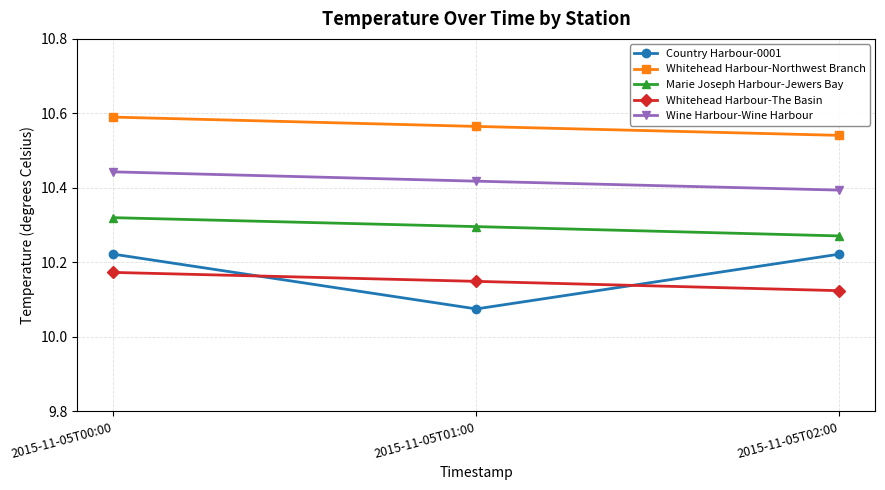

What are all the series names shown in the legend?

Country Harbour-0001, Whitehead Harbour-Northwest Branch, Marie Joseph Harbour-Jewers Bay, Whitehead Harbour-The Basin, Wine Harbour-Wine Harbour